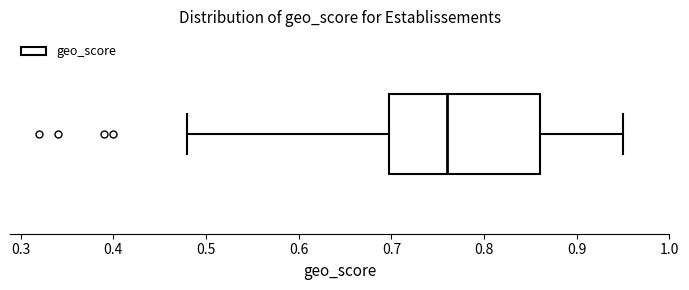

Transcribe this box plot: give where the median line is, the range the box spans, and where the two whiskers end, as read against the x-axis. The values are not printed on the chart, so give them approximately, as read against the axis.

median 0.76, box 0.70 to 0.86, whiskers 0.48 to 0.95